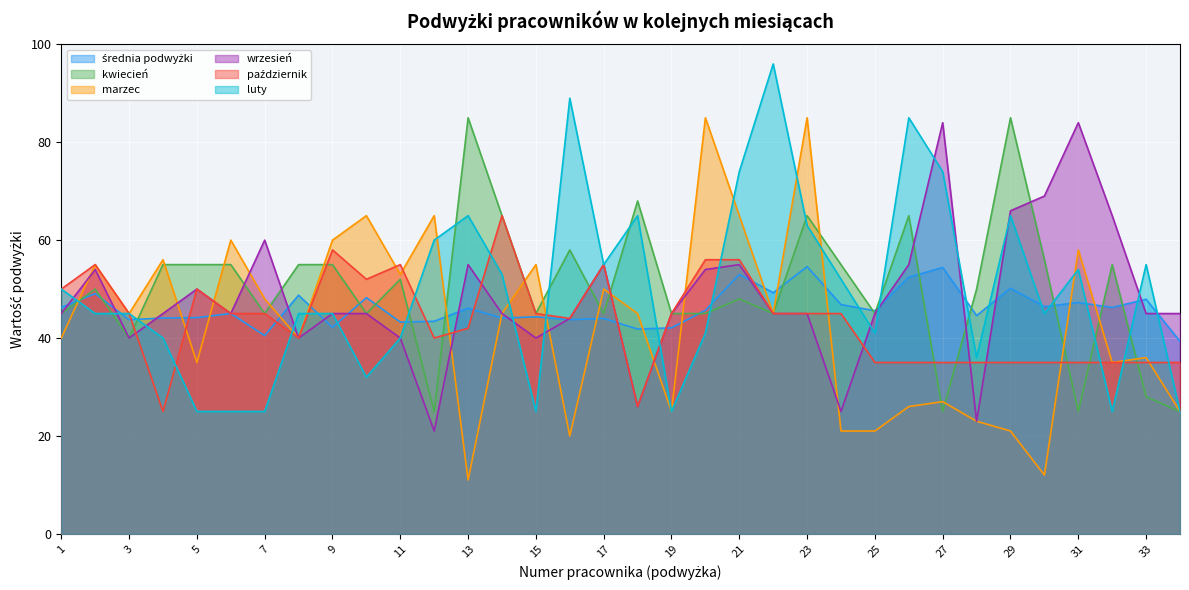

Reading left to right, transcribe all the data shown in this chart.

średnia podwyżki: 46.2	49.1	43.8	44.1	44.2	45.0	40.5	48.8	42.2	48.2	43.2	43.4	46.1	44.1	44.3	43.8	44.0	41.8	42.1	45.7	53.0	49.2	54.6	46.8	45.6	52.4	54.4	44.6	50.2	46.4	47.2	46.2	47.9	39.3
kwiecień: 45.0	50.0	40.0	55.0	55.0	55.0	45.0	55.0	55.0	45.0	52.0	25.0	85.0	65.0	45.0	58.0	45.0	68.0	45.0	45.0	48.0	45.0	65.0	55.0	45.0	65.0	25.0	50.0	85.0	56.0	25.0	55.0	28.0	25.0
marzec: 40.0	55.0	45.0	56.0	35.0	60.0	48.0	40.0	60.0	65.0	53.0	65.0	11.0	45.0	55.0	20.0	50.0	45.0	25.0	85.0	65.0	45.0	85.0	21.0	21.0	26.0	27.0	23.0	21.0	12.0	58.0	35.0	36.0	25.0
wrzesień: 45.0	54.0	40.0	45.0	50.0	45.0	60.0	40.0	45.0	45.0	40.0	21.0	55.0	45.0	40.0	44.0	55.0	26.0	45.0	54.0	55.0	45.0	45.0	25.0	45.0	55.0	84.0	23.0	66.0	69.0	84.0	65.0	45.0	45.0
październik: 50.0	55.0	45.0	25.0	50.0	45.0	45.0	40.0	58.0	52.0	55.0	40.0	42.0	65.0	45.0	44.0	55.0	26.0	45.0	56.0	56.0	45.0	45.0	45.0	35.0	35.0	35.0	35.0	35.0	35.0	35.0	35.0	35.0	35.0
luty: 50.0	45.0	45.0	40.0	25.0	25.0	25.0	45.0	45.0	32.0	40.0	60.0	65.0	53.0	25.0	89.0	55.0	65.0	25.0	41.0	74.0	96.0	63.0	52.0	41.0	85.0	74.0	36.0	65.0	45.0	54.0	25.0	55.0	25.0